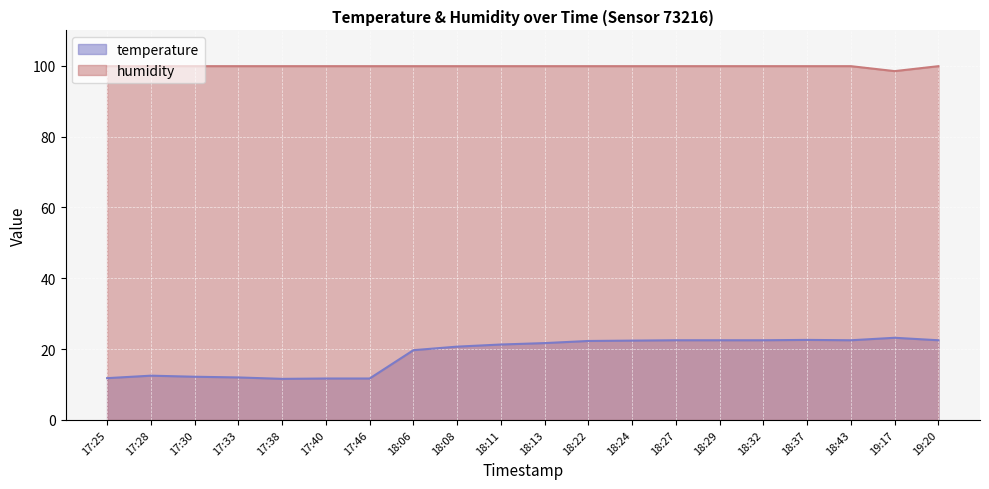

Reading left to right, transcribe all the data shown in this chart.

temperature: 11.8	12.5	12.2	12.0	11.6	11.7	11.7	19.7	20.7	21.3	21.7	22.3	22.4	22.5	22.5	22.5	22.6	22.5	23.2	22.5
humidity: 99.9	99.9	99.9	99.9	99.9	99.9	99.9	99.9	99.9	99.9	99.9	99.9	99.9	99.9	99.9	99.9	99.9	99.9	98.5	99.9